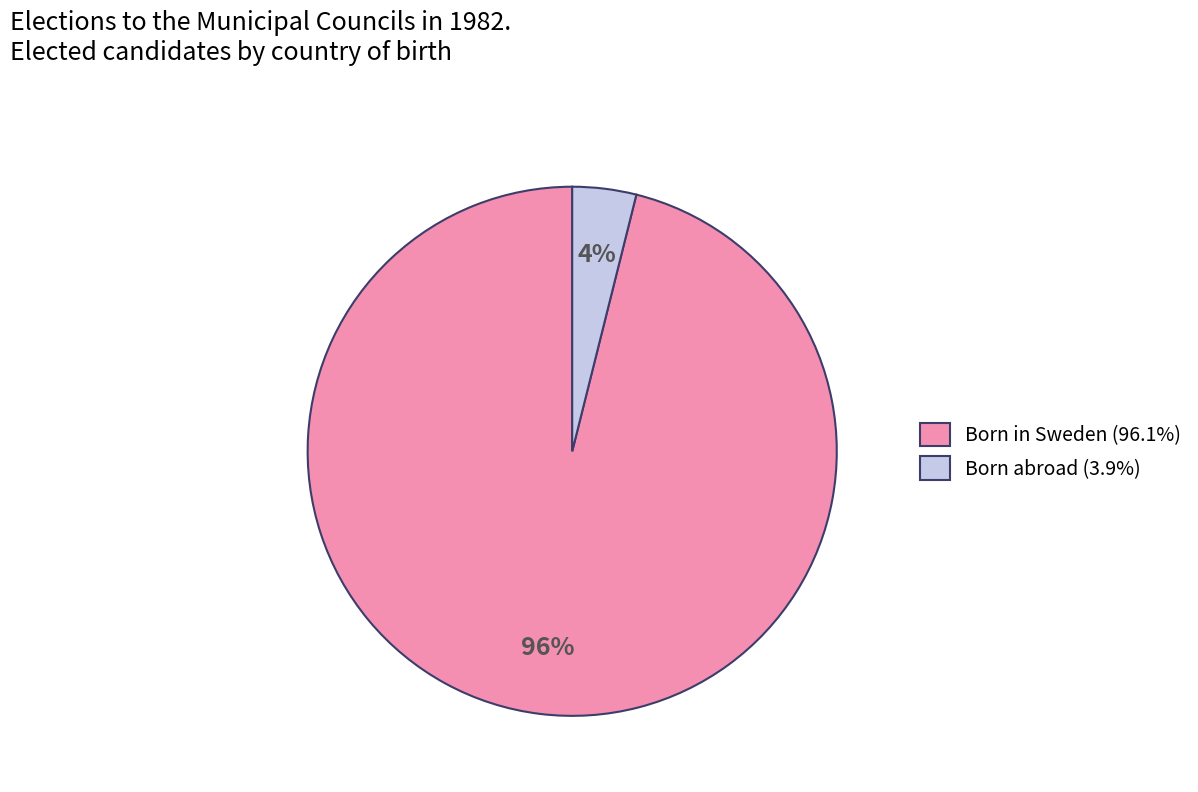

Do Born in Sweden (96.1%) and Born abroad (3.9%) together represent more than half of the pie?

Yes